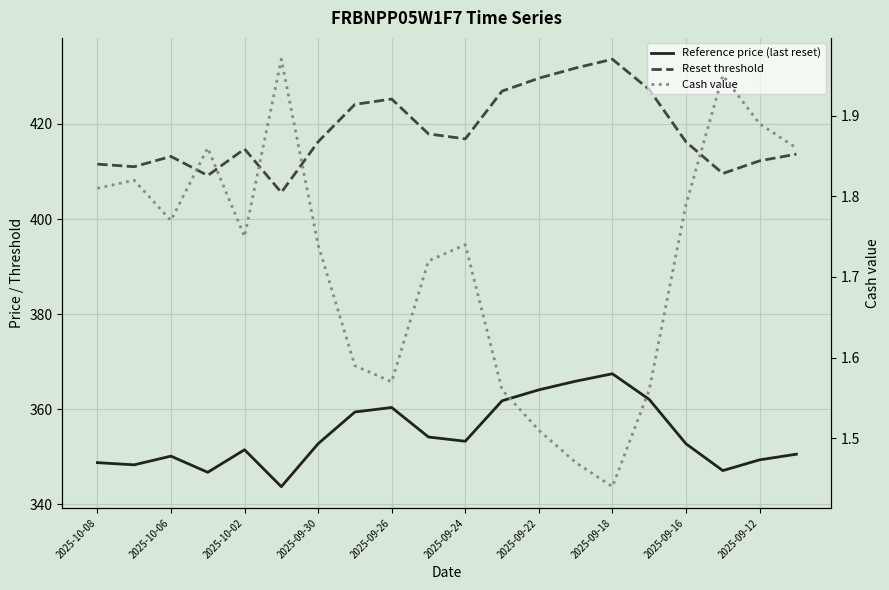

What is the spread (max minus min) of values at 2025-10-08?

409.7